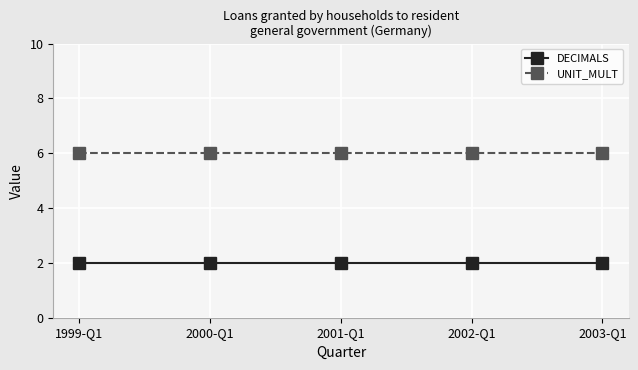

How many categories are shown in the chart?

5